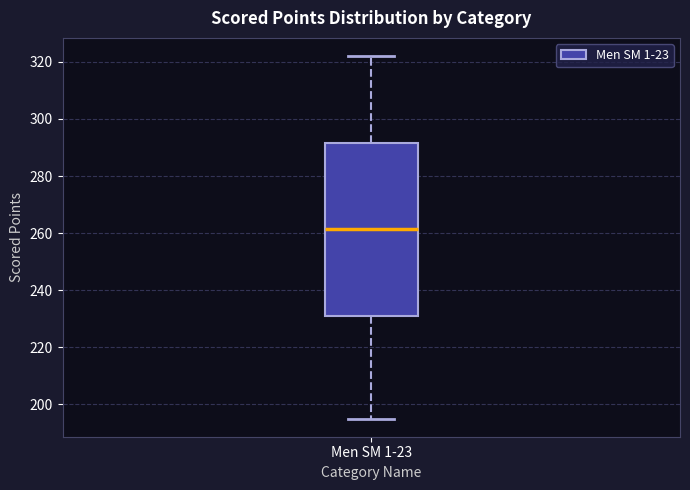

Where does the median line of the box for Men SM 1-23 sit on the y-axis? The values are not printed on the chart, so give them approximately, as read against the axis.

262